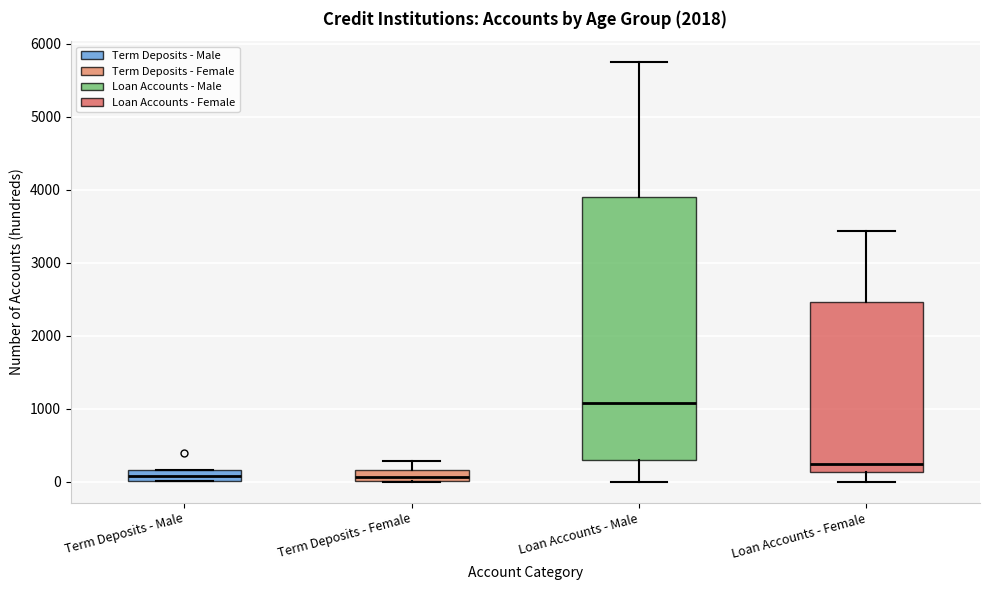

Where does the upper whisker of the box for Term Deposits - Female end on the y-axis? The values are not printed on the chart, so give them approximately, as read against the axis.

300